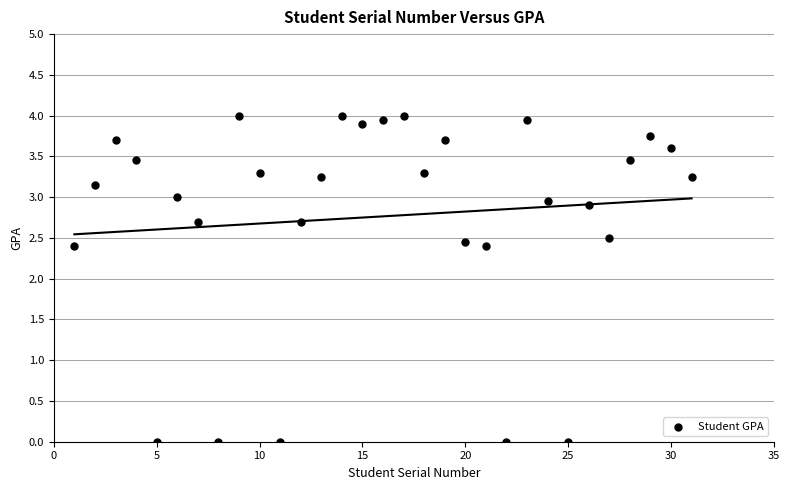

What is the range of Y values (max minus min)?

4.0